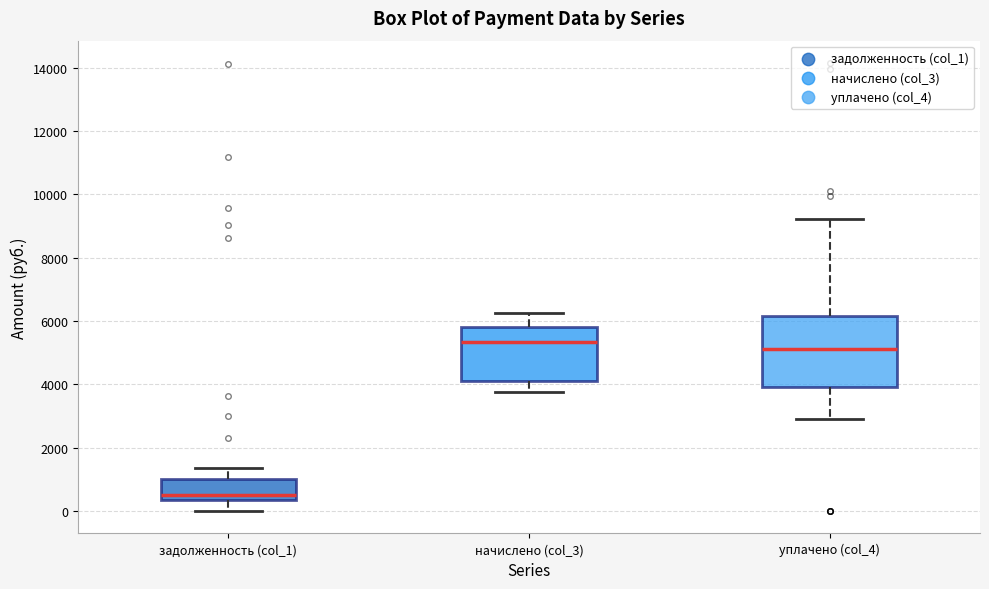

Reading left to right, transcribe this box plot: for each box, give where its median line is, the range the box spans, and where its two whiskers end, as read against the y-axis. The values are not printed on the chart, so give them approximately, as read against the axis.

задолженность (col_1): median 600, box 400 to 1000, whiskers 0 to 1400
начислено (col_3): median 5400, box 4200 to 5800, whiskers 3800 to 6200
уплачено (col_4): median 5200, box 4000 to 6200, whiskers 2800 to 9200